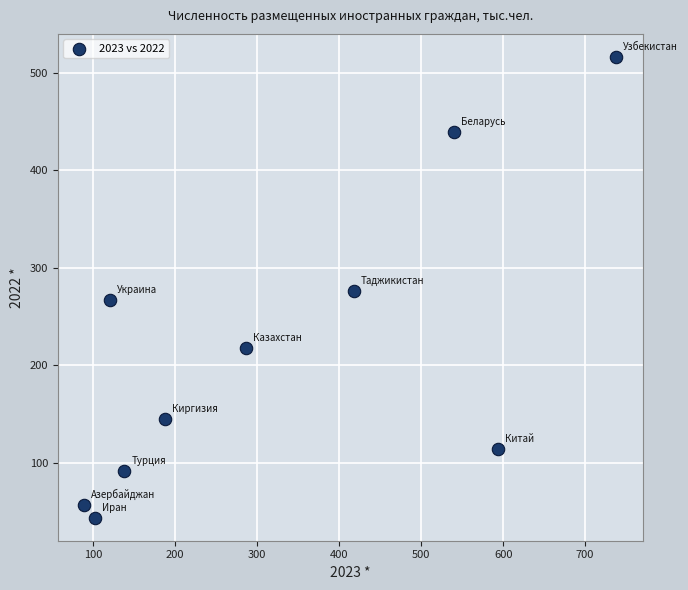

What is the average Y value?

216.7